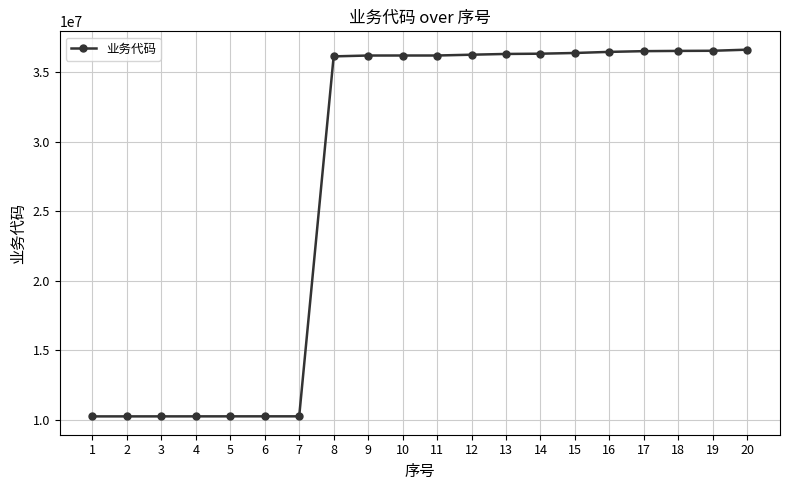

Is it true that the value at 17 is 36500653?

True